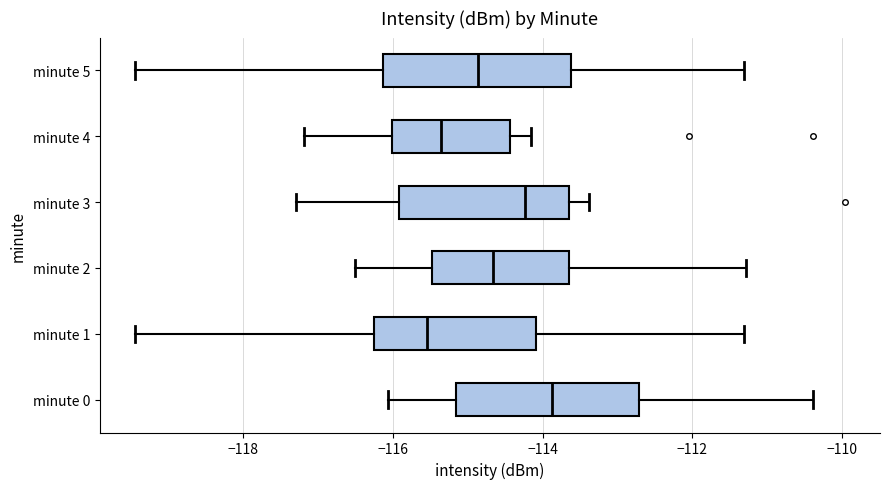

Where does the right whisker of the box for minute 2 end on the x-axis? The values are not printed on the chart, so give them approximately, as read against the axis.

-111.2